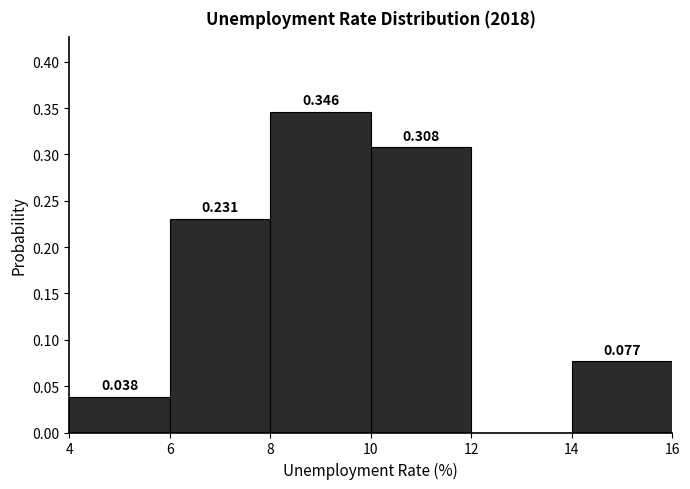

Which range on the x-axis has the tallest bar?

8 to 10